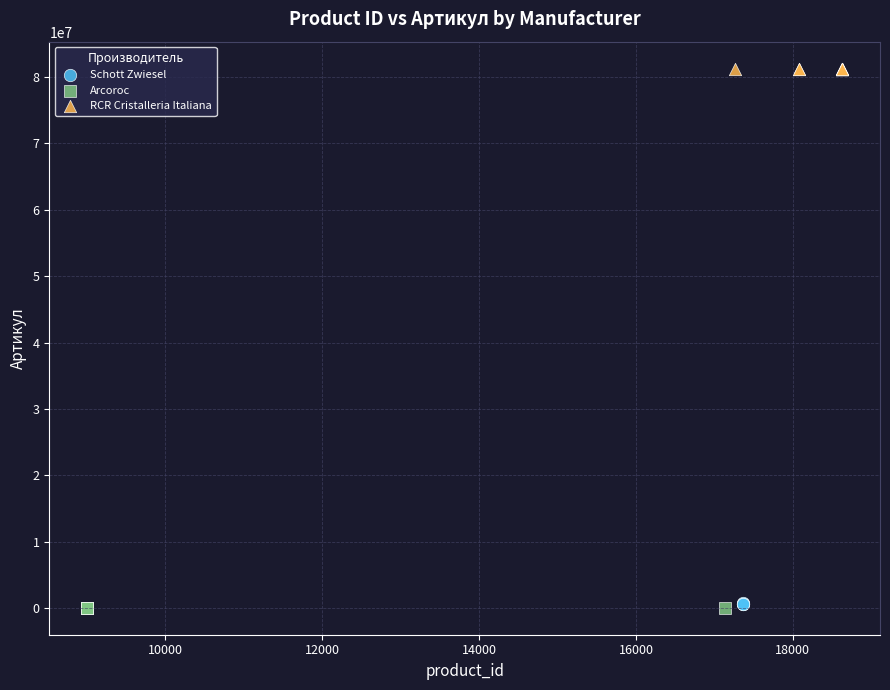

Which series reaches the maximum Y coordinate?

RCR Cristalleria Italiana